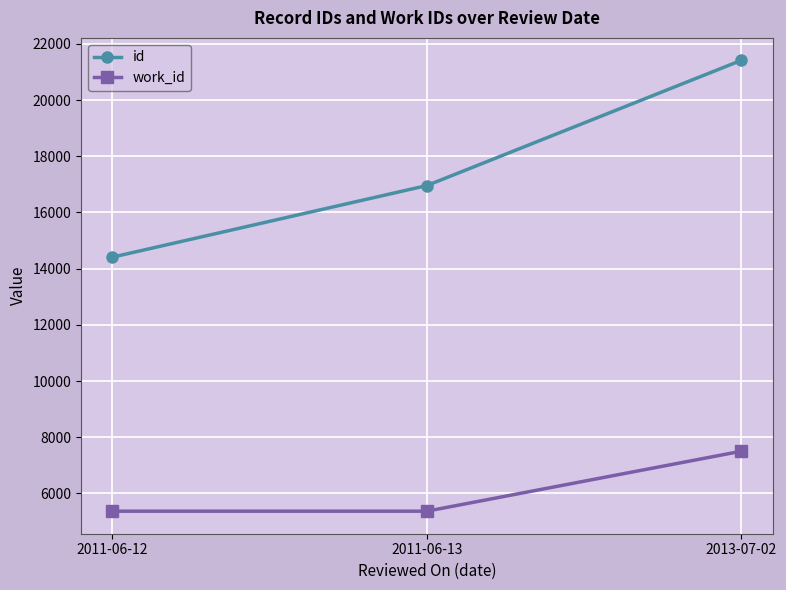

What is the label of the 2nd point from the right?

2011-06-13